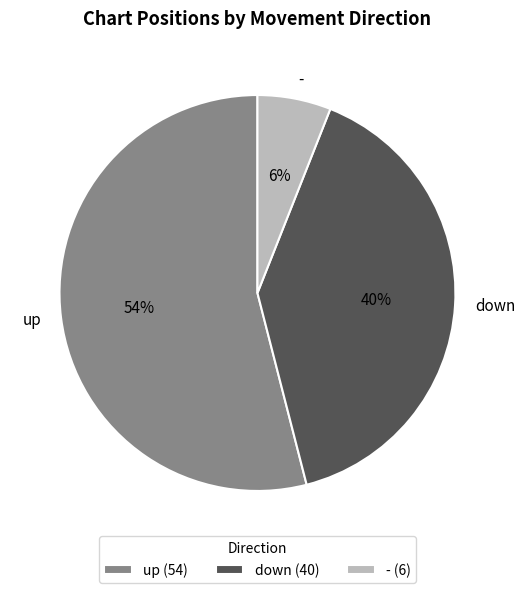

True or false: down accounts for 50% of the total.

False